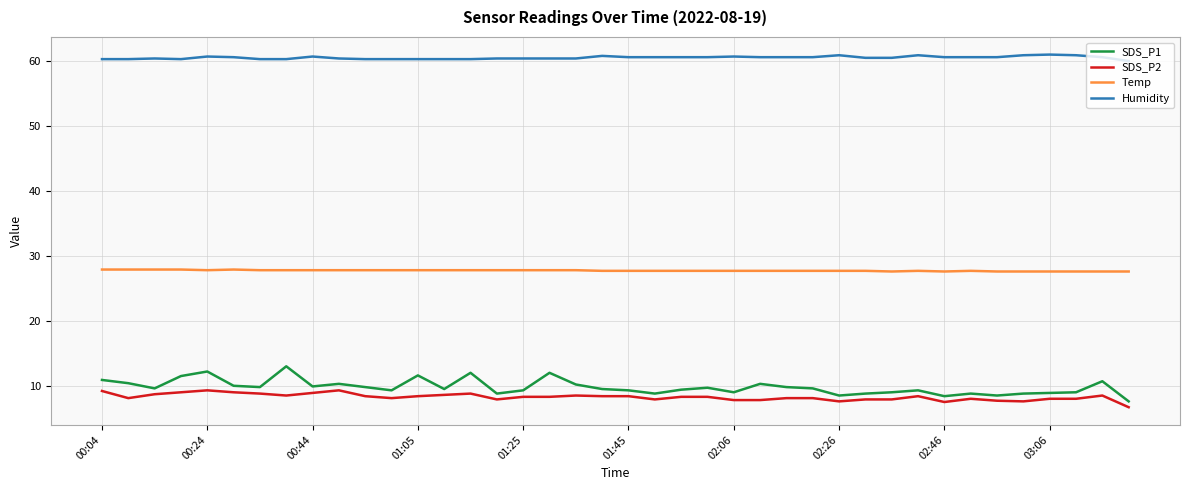

Which series has the widest spread of values?

SDS_P1